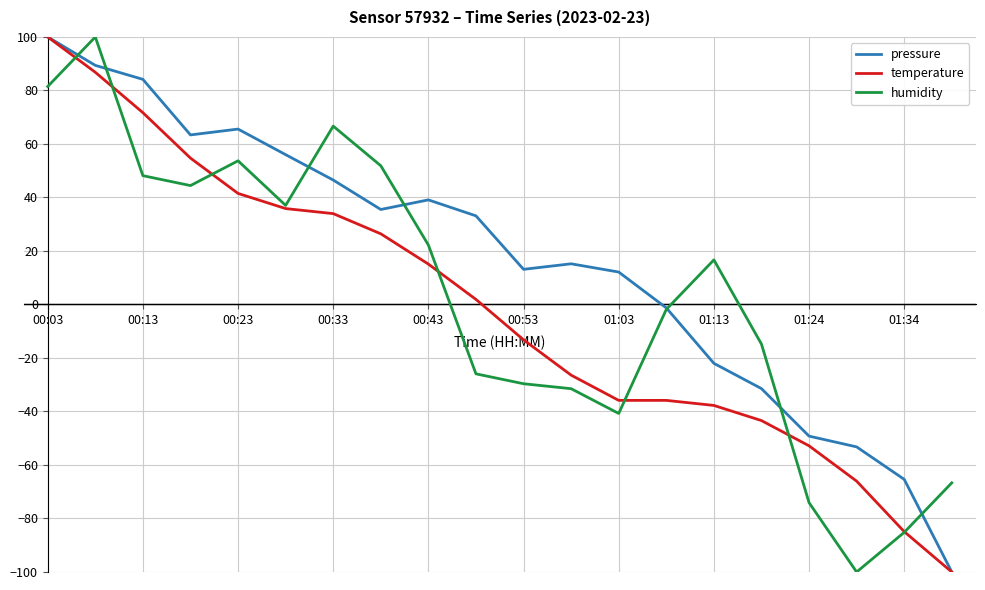

Which series has the largest total across all categories?

pressure